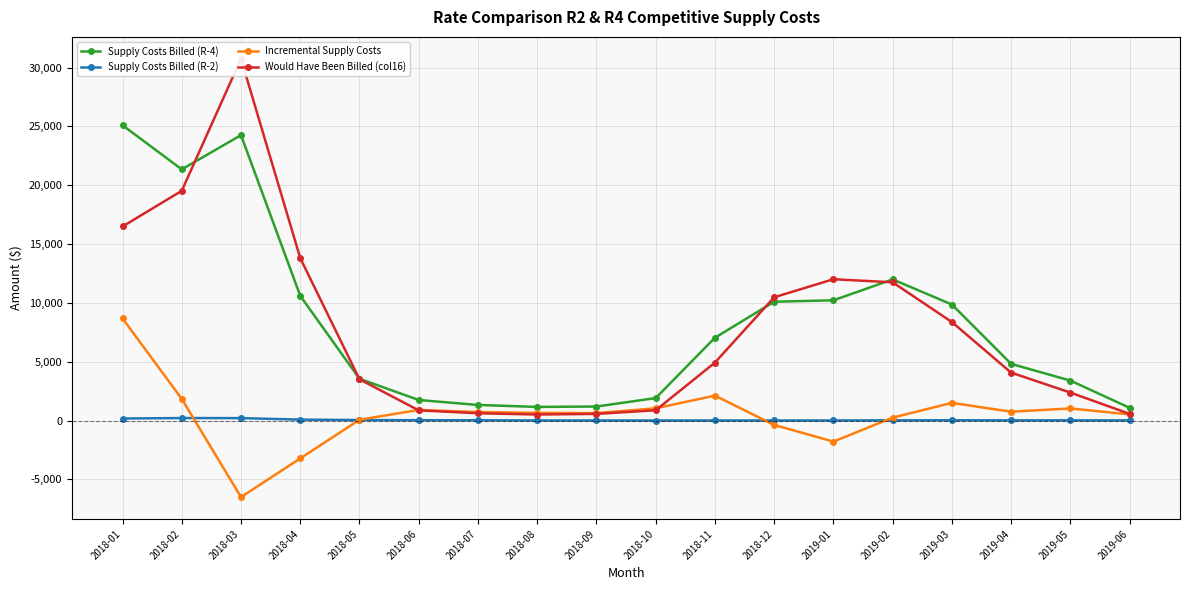

What are all the series names shown in the legend?

Supply Costs Billed (R-4), Supply Costs Billed (R-2), Incremental Supply Costs, Would Have Been Billed (col16)